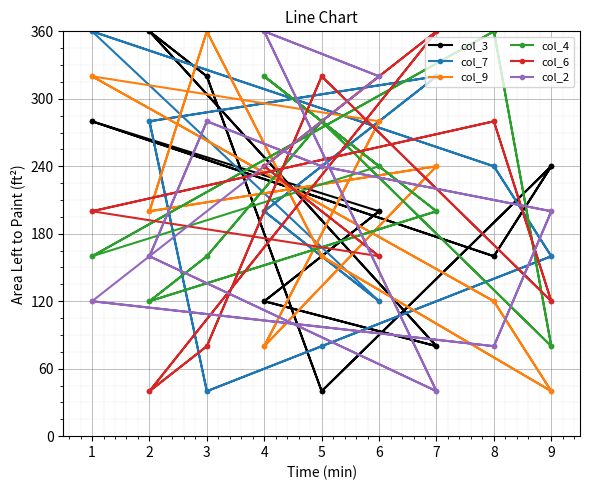

After their last crossing, which series has the higher values: col_4 or col_9?

col_9